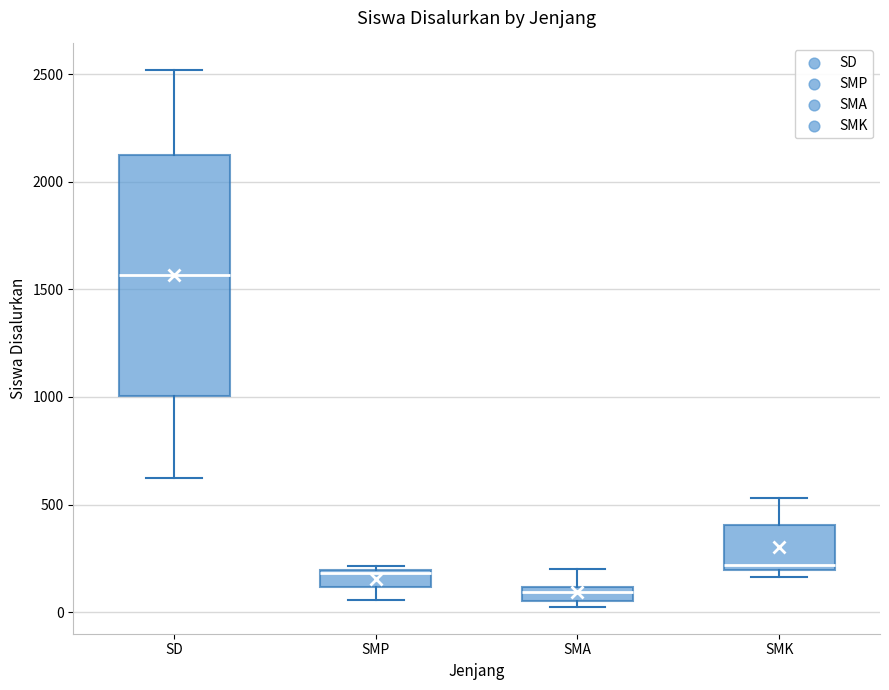

Where is the lower edge of the box for SMK on the y-axis? The values are not printed on the chart, so give them approximately, as read against the axis.

200